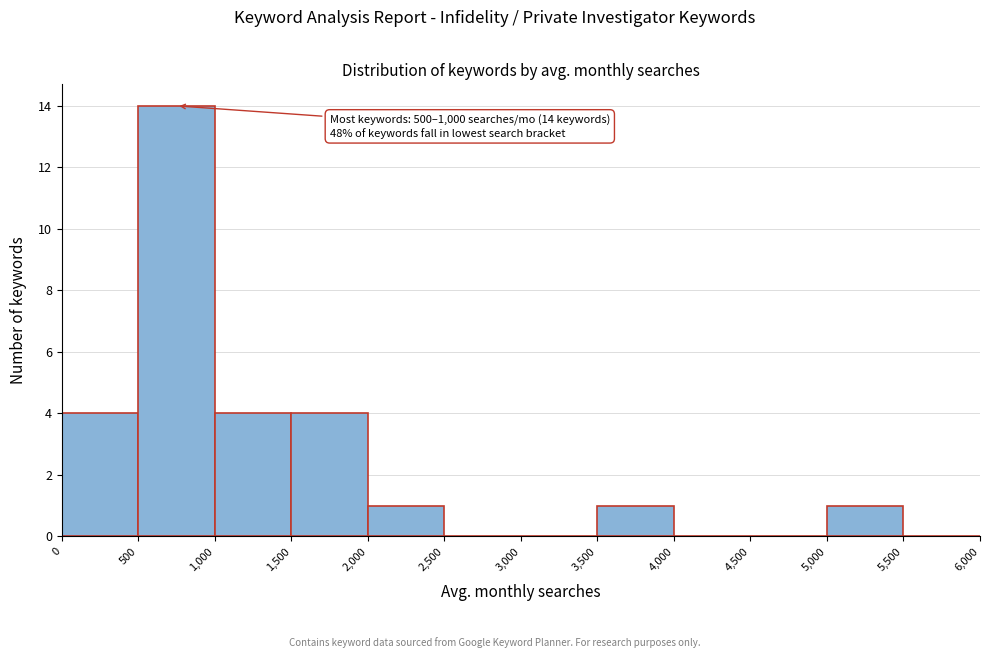

Over which range of the x-axis is the bar tallest?

500 to 1,000